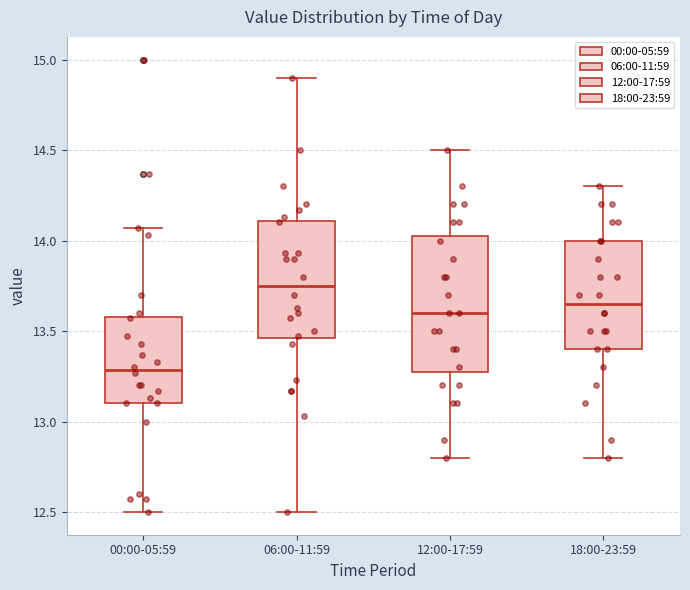

Reading left to right, read every box against the y-axis: the position of its median line, the range the box covers, and the ends of its whiskers. The values are not printed on the chart, so give them approximately, as read against the axis.

00:00-05:59: median 13.30, box 13.10 to 13.60, whiskers 12.50 to 14.05
06:00-11:59: median 13.75, box 13.45 to 14.10, whiskers 12.50 to 14.90
12:00-17:59: median 13.60, box 13.30 to 14.05, whiskers 12.80 to 14.50
18:00-23:59: median 13.65, box 13.40 to 14.00, whiskers 12.80 to 14.30